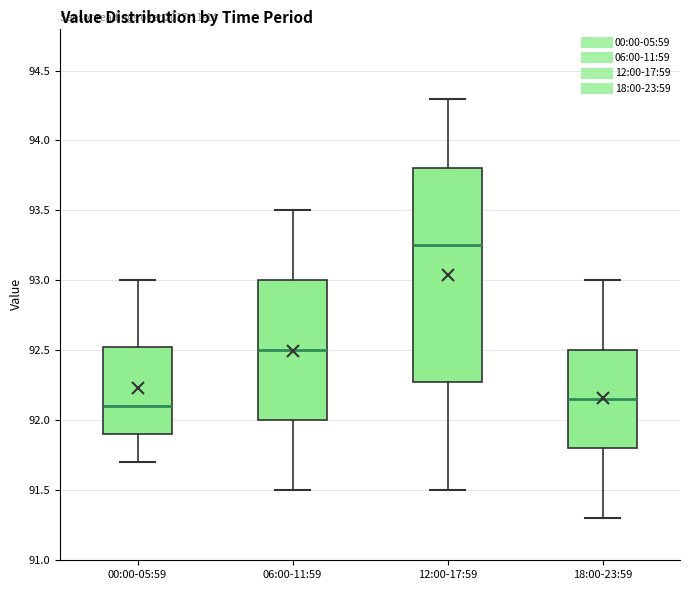

Comparing the boxes themselves (not the whiskers), which one is the tallest?

12:00-17:59